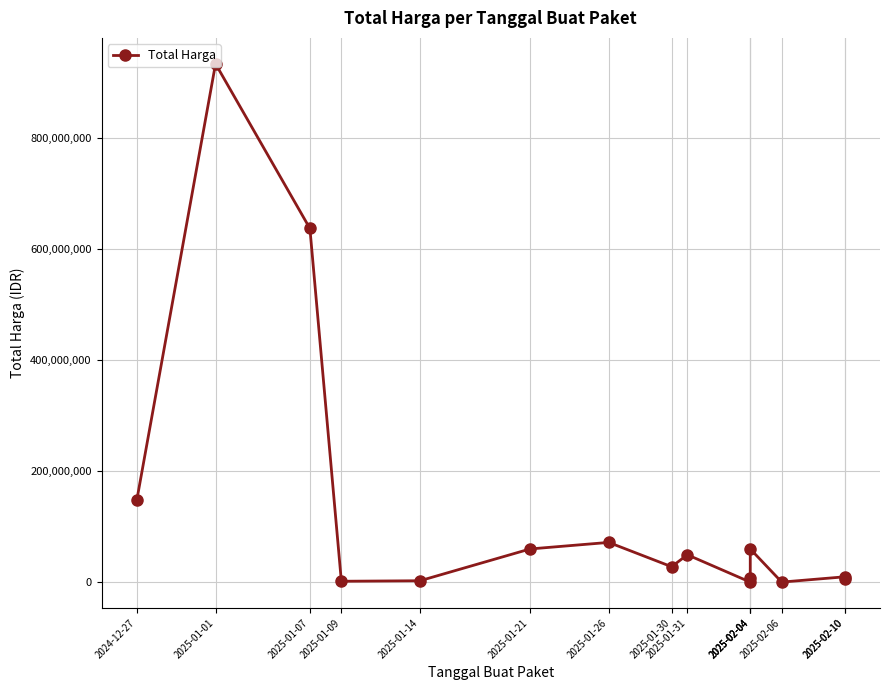

True or false: the data shows 13387324 at 2025-02-10.

False